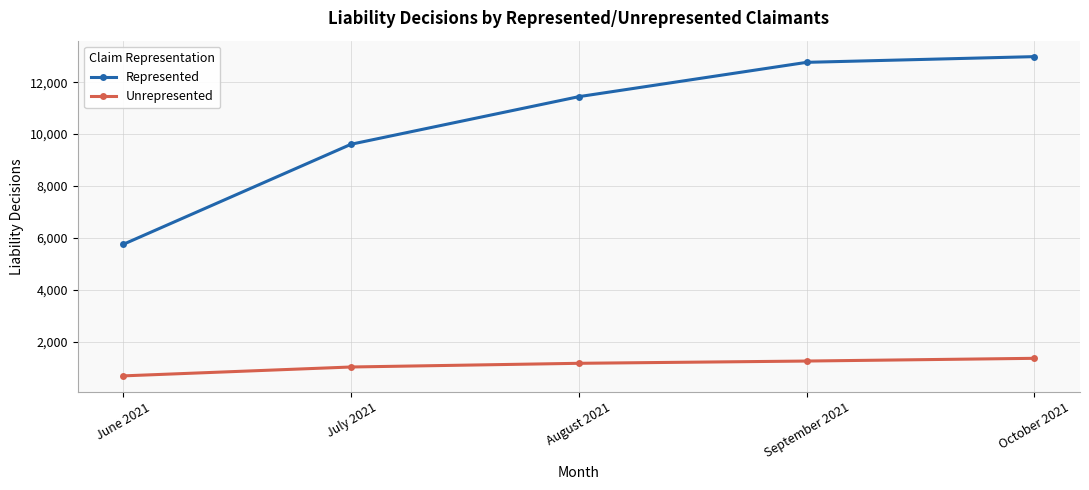

Reading left to right, extract all data points from this chart.

Represented: 5757	9610	11442	12763	12983
Unrepresented: 691	1033	1175	1262	1367